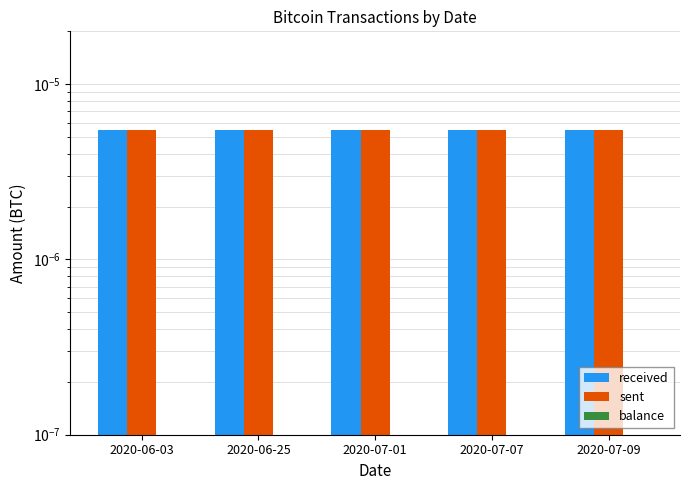

At 2020-06-25, list the series in order from smallest to largest.

balance, received, sent